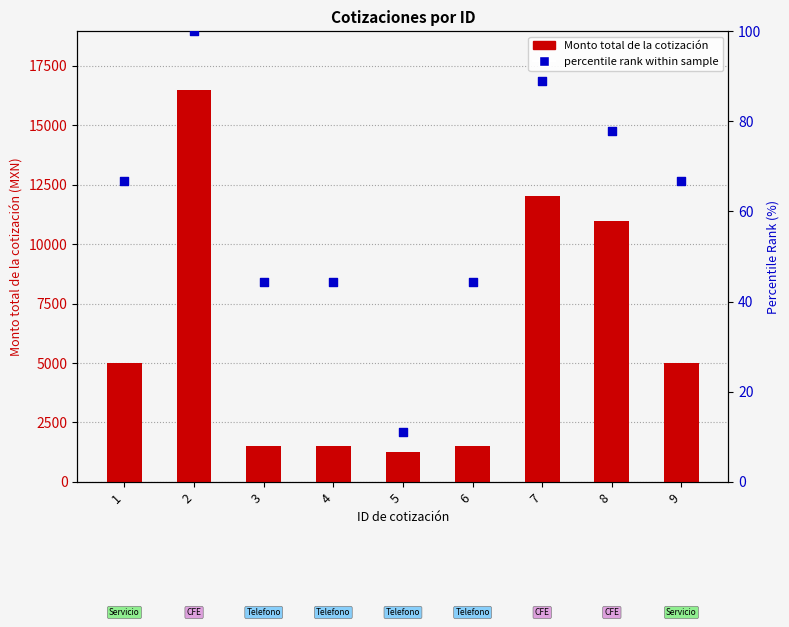

What are all the series names shown in the legend?

Monto total de la cotización, percentile rank within sample